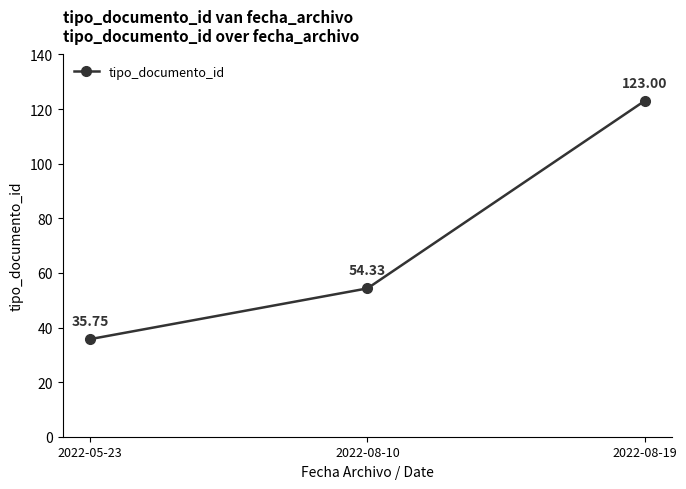

What position from the right is 2022-08-10?

2